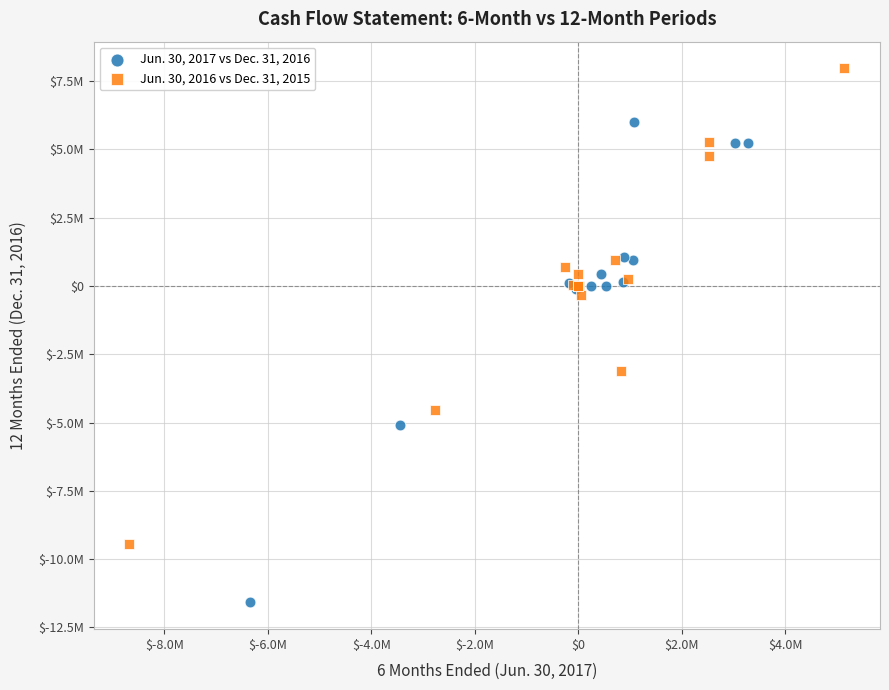

Which series contains the highest Y value?

Jun. 30, 2016 vs Dec. 31, 2015